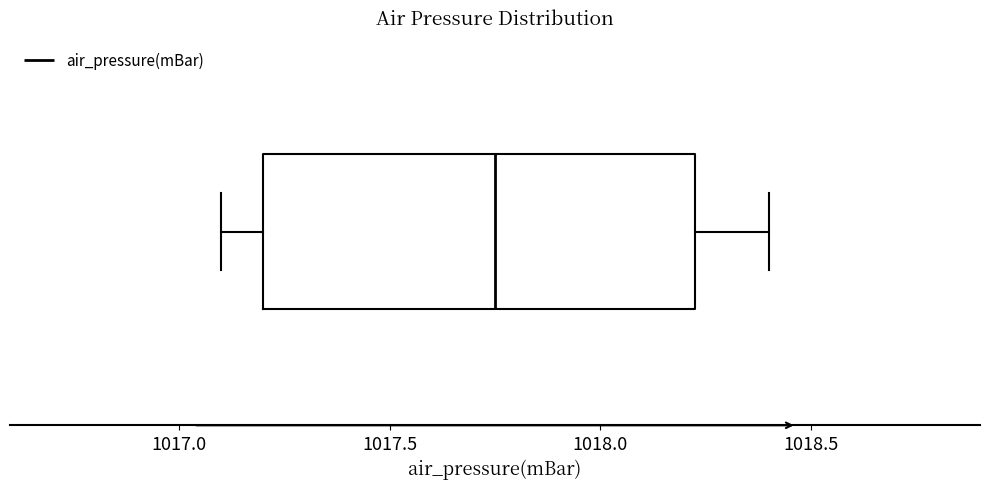

Transcribe this box plot: give where the median line is, the range the box spans, and where the two whiskers end, as read against the x-axis. The values are not printed on the chart, so give them approximately, as read against the axis.

median 1017.75, box 1017.20 to 1018.25, whiskers 1017.10 to 1018.40